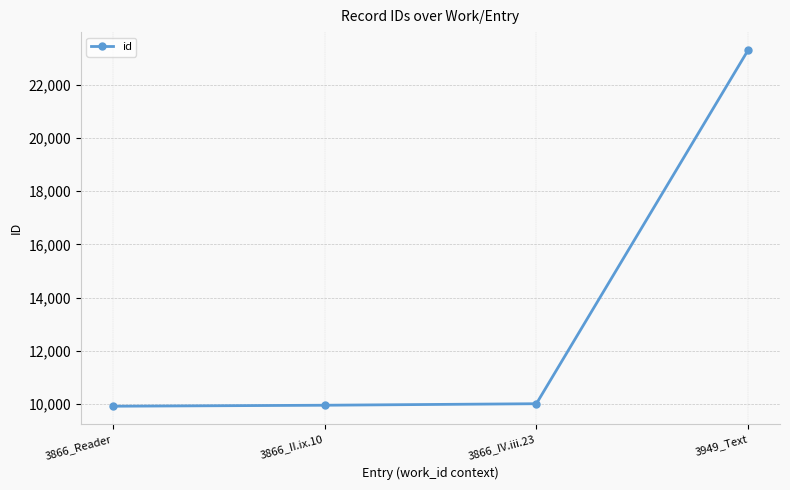

The chart shows a value of 9920 at 3866_Reader. True or false?

True